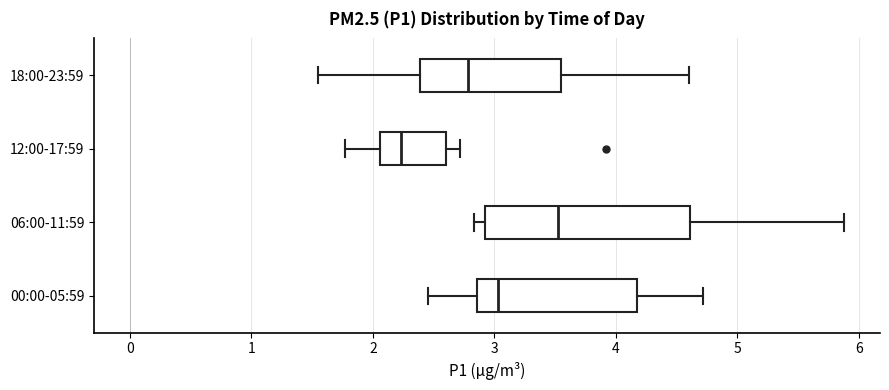

Reading bottom to top, transcribe this box plot: for each box, give where its median line is, the range the box spans, and where its two whiskers end, as read against the x-axis. The values are not printed on the chart, so give them approximately, as read against the axis.

00:00-05:59: median 3.0, box 2.9 to 4.2, whiskers 2.5 to 4.7
06:00-11:59: median 3.5, box 2.9 to 4.6, whiskers 2.8 to 5.9
12:00-17:59: median 2.2, box 2.1 to 2.6, whiskers 1.8 to 2.7
18:00-23:59: median 2.8, box 2.4 to 3.5, whiskers 1.6 to 4.6